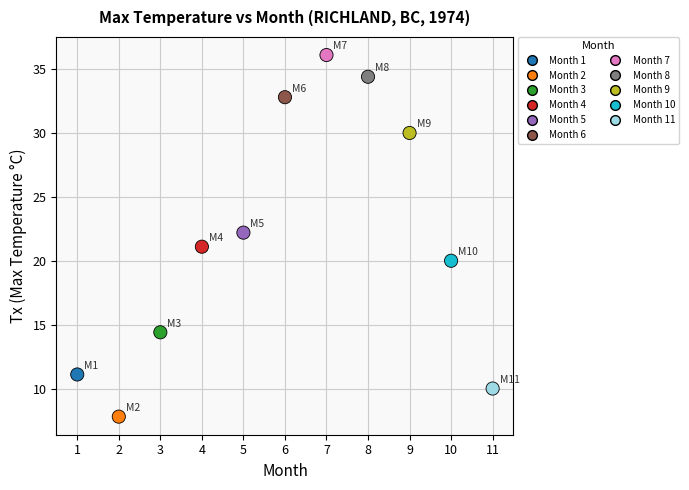

What is the range of Y values (max minus min)?

28.3